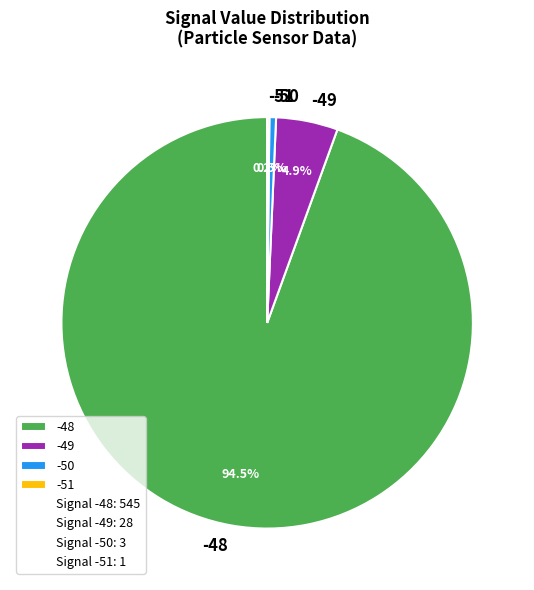

Between -48 and -49, which is larger?

-48